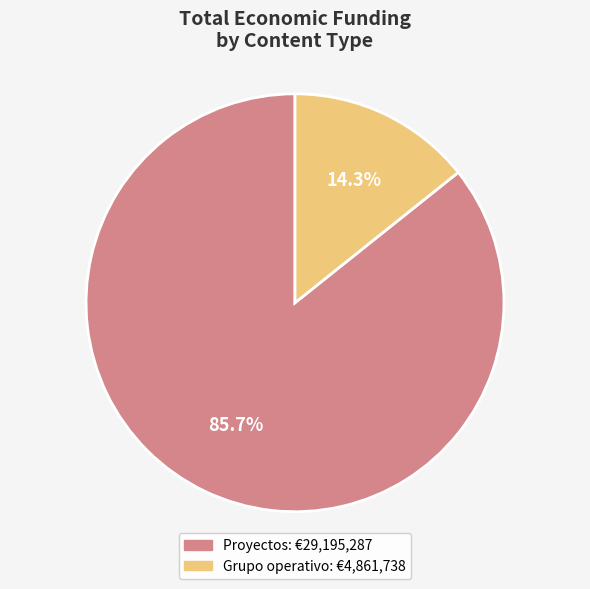

To the nearest percent, what is the average slice percentage?

50%